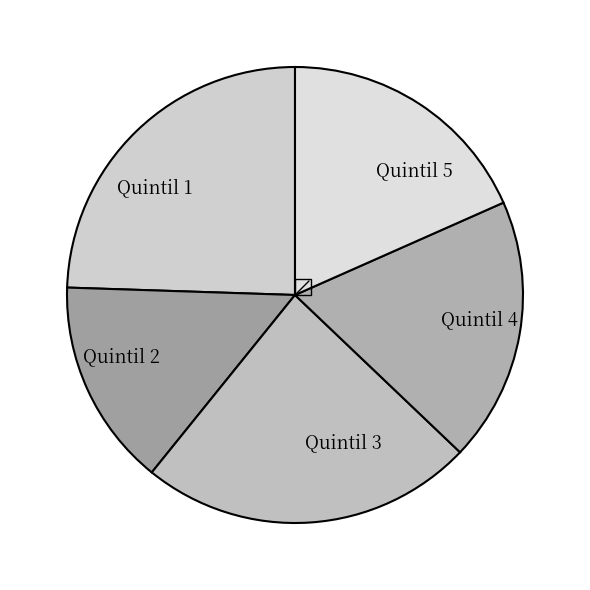

Is there any slice that represents more than half of the pie?

No